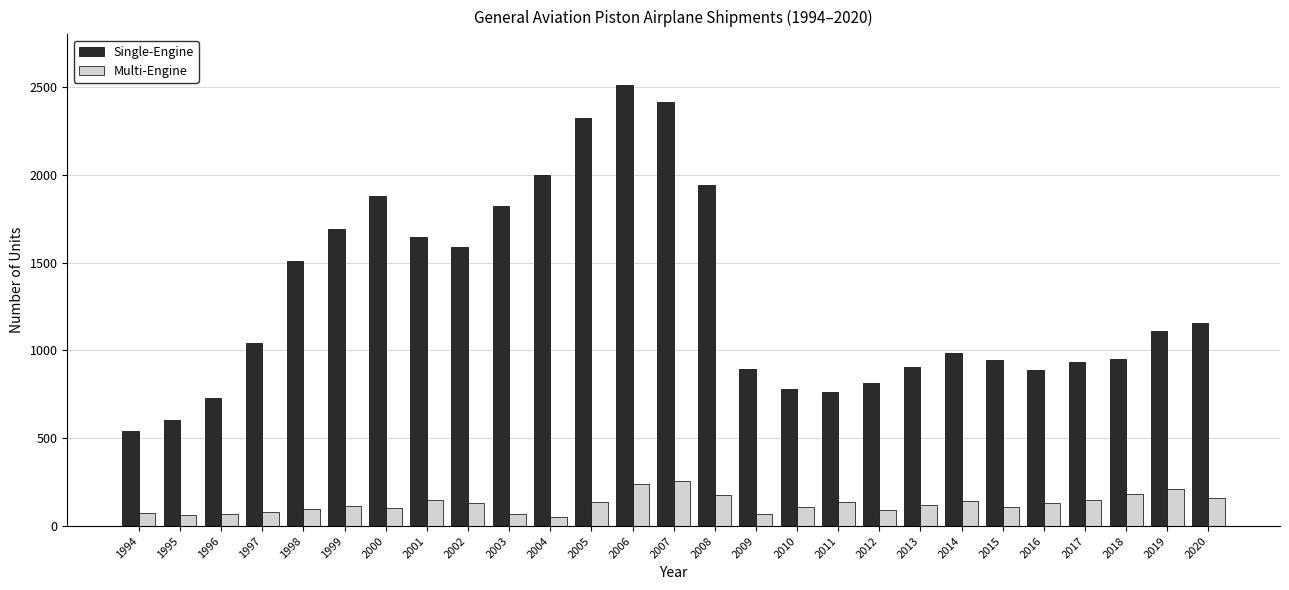

The value of Single-Engine at 2017 is 936. True or false?

True